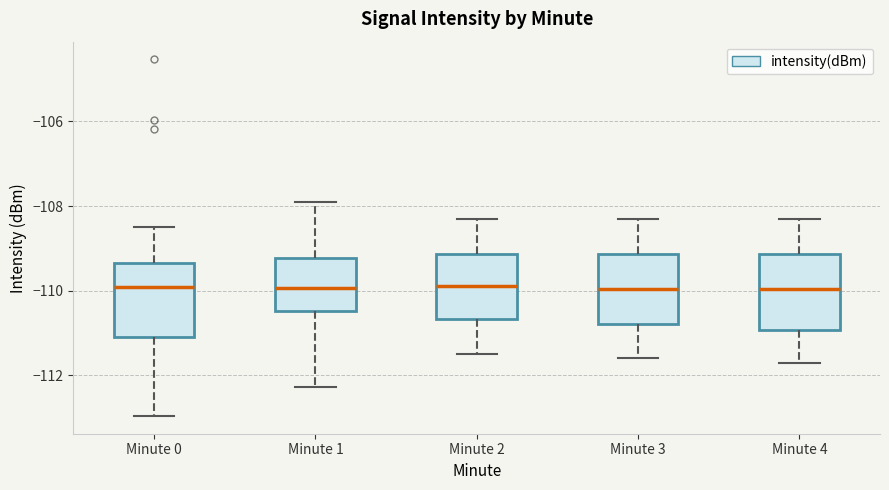

Reading left to right, read every box against the y-axis: the position of its median line, the range the box covers, and the ends of its whiskers. The values are not printed on the chart, so give them approximately, as read against the axis.

Minute 0: median -110.0, box -111.2 to -109.4, whiskers -113.0 to -108.4
Minute 1: median -110.0, box -110.4 to -109.2, whiskers -112.2 to -107.8
Minute 2: median -109.8, box -110.6 to -109.2, whiskers -111.4 to -108.2
Minute 3: median -110.0, box -110.8 to -109.2, whiskers -111.6 to -108.2
Minute 4: median -110.0, box -111.0 to -109.2, whiskers -111.6 to -108.2